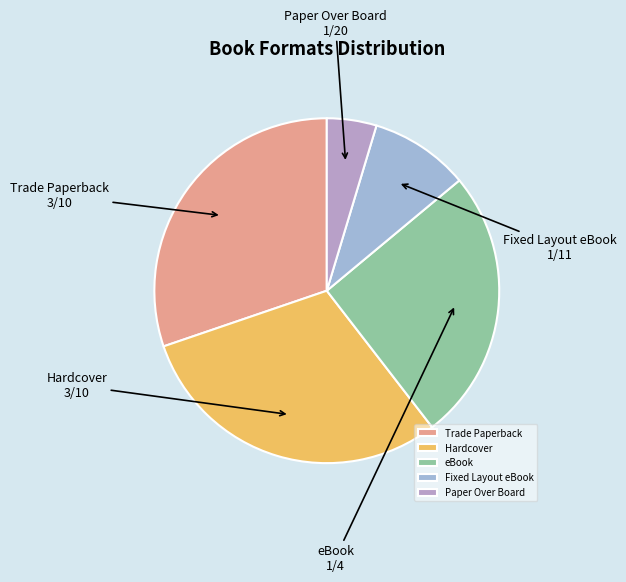

Is there a majority slice in this chart?

No